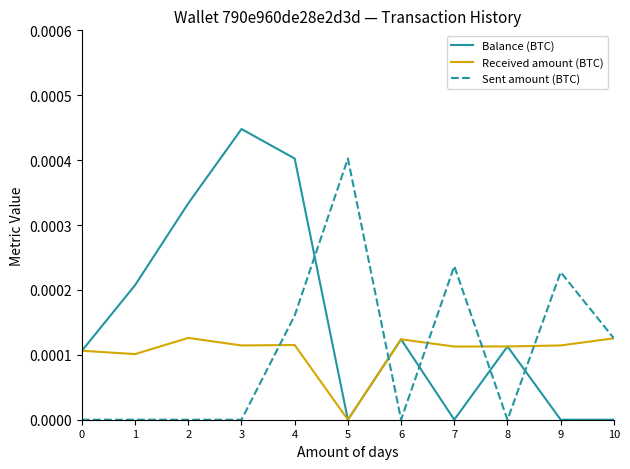

True or false: Sent amount (BTC) has a value of 0.0 at 1.

True